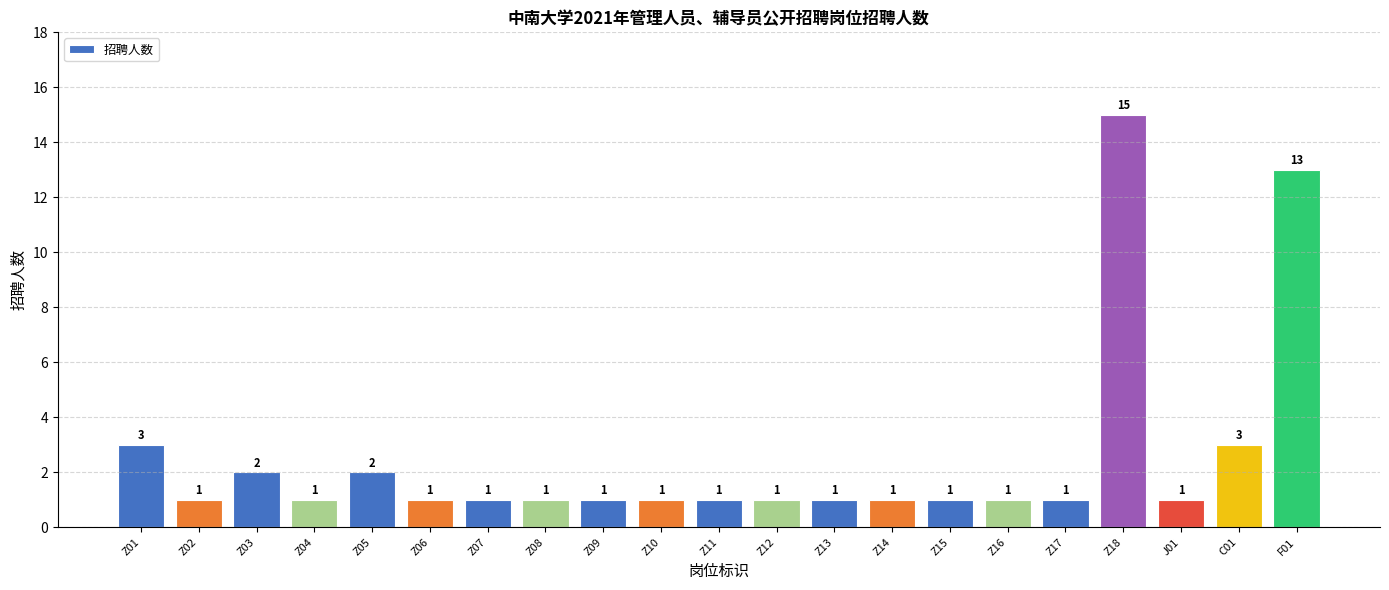

What is the greatest value displayed?

15